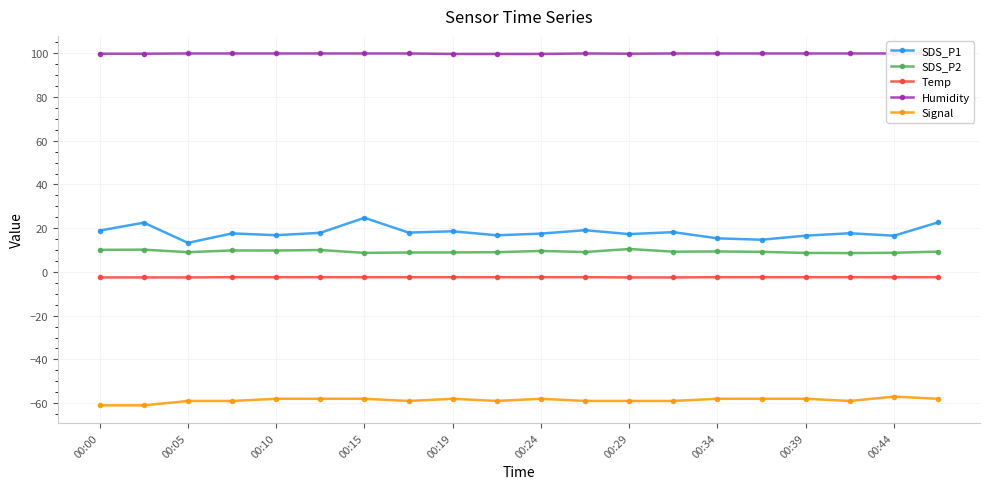

True or false: Temp has a value of -2.4 at 00:15.

True